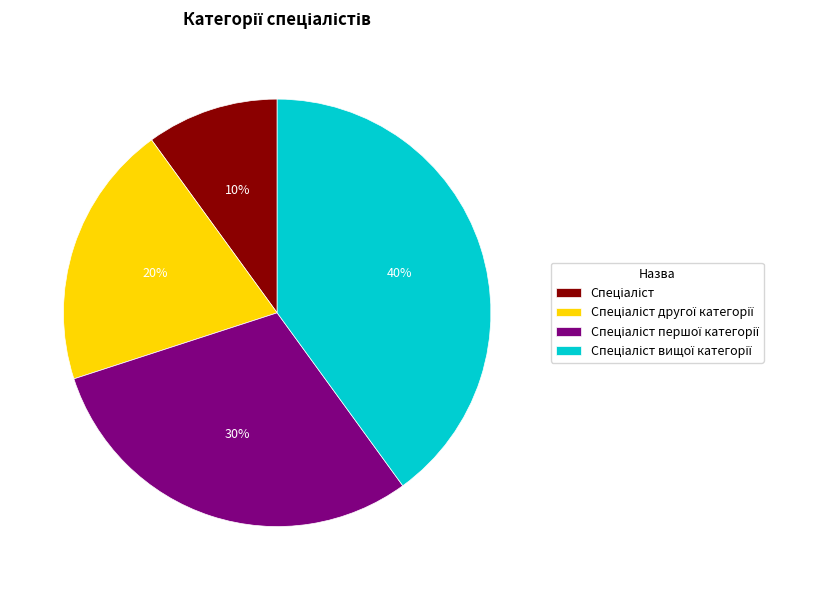

To the nearest percent, what is the average slice percentage?

25%